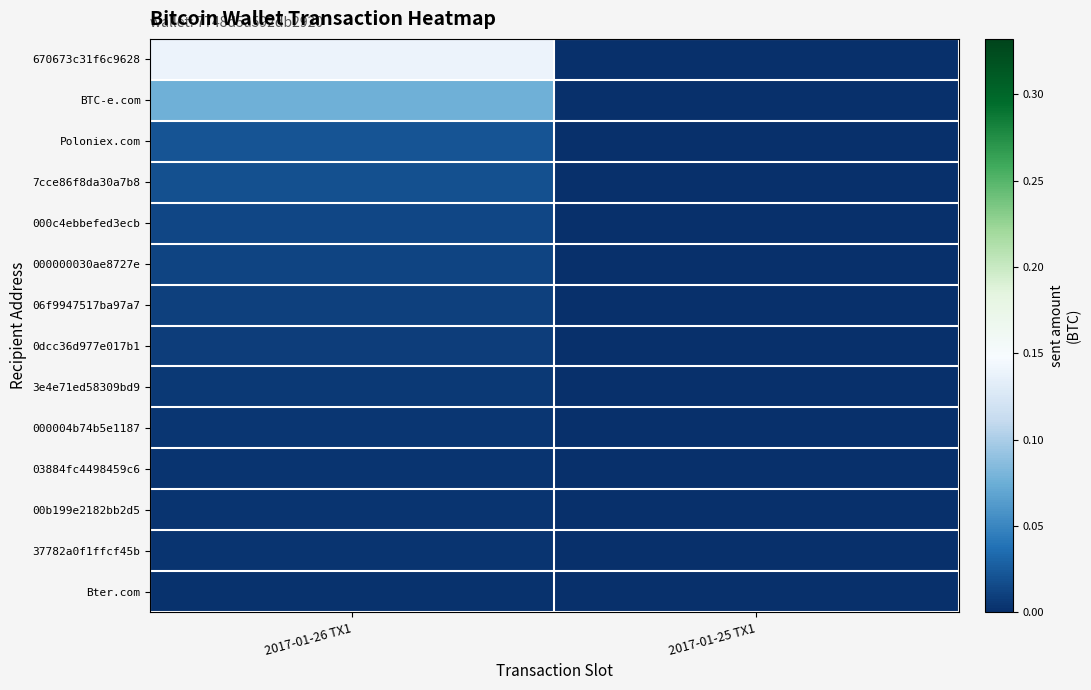

Between 2017-01-25 TX1 and 2017-01-26 TX1, which is larger?

2017-01-26 TX1